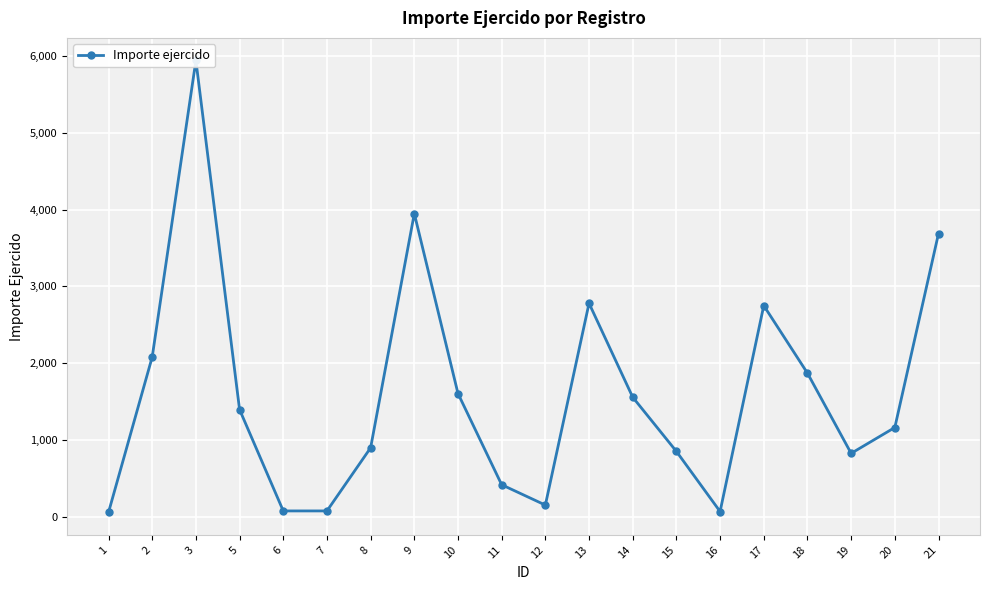

What is the ratio of the value at 5 to the value at 11?

3.3